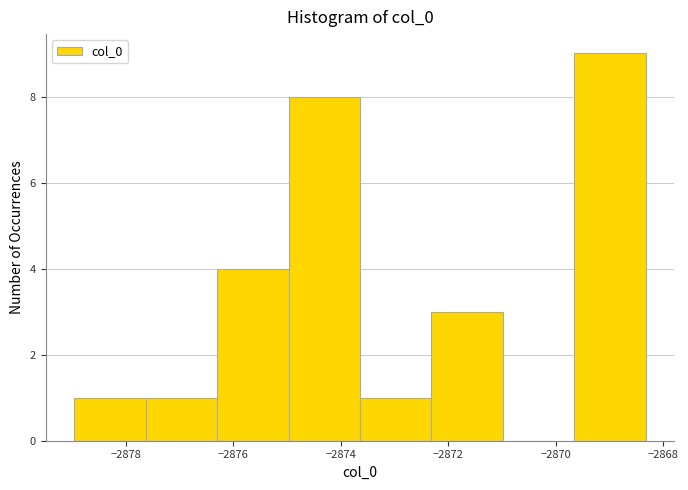

Reading left to right, transcribe this chart: for each bar, give the range it covers on the x-axis and its height. Neither the bar edges nor the heights are printed on the chart, so give them approximately, as read against the axes.

-2879.0 to -2877.6: 1
-2877.6 to -2876.4: 1
-2876.4 to -2875.0: 4
-2875.0 to -2873.6: 8
-2873.6 to -2872.4: 1
-2872.4 to -2871.0: 3
-2871.0 to -2869.6: 0
-2869.6 to -2868.4: 9